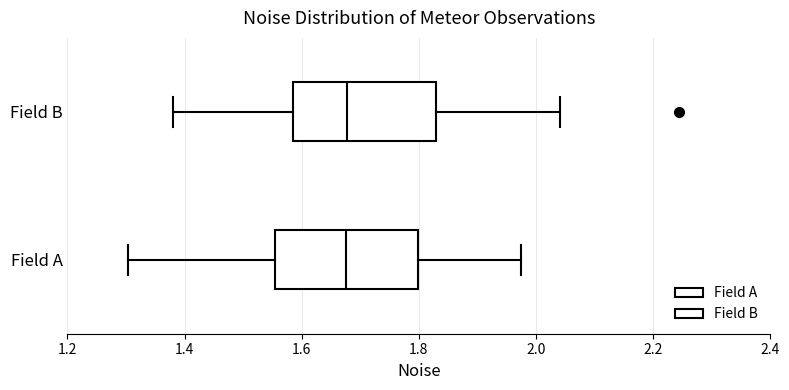

Reading bottom to top, transcribe this box plot: for each box, give where its median line is, the range the box spans, and where its two whiskers end, as read against the x-axis. The values are not printed on the chart, so give them approximately, as read against the axis.

Field A: median 1.68, box 1.56 to 1.80, whiskers 1.30 to 1.98
Field B: median 1.68, box 1.58 to 1.82, whiskers 1.38 to 2.04